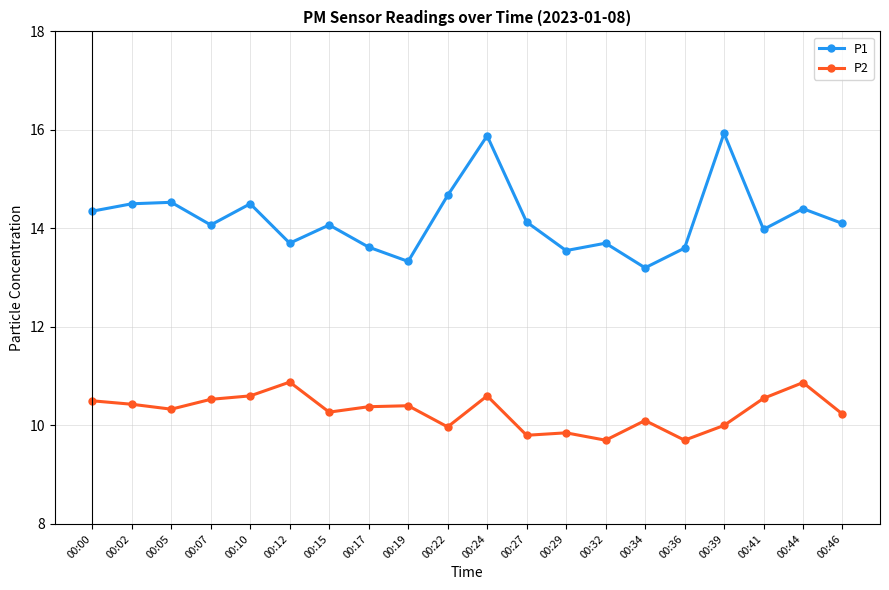

What is the difference between the P2 values at 00:10 and 00:22?

0.6